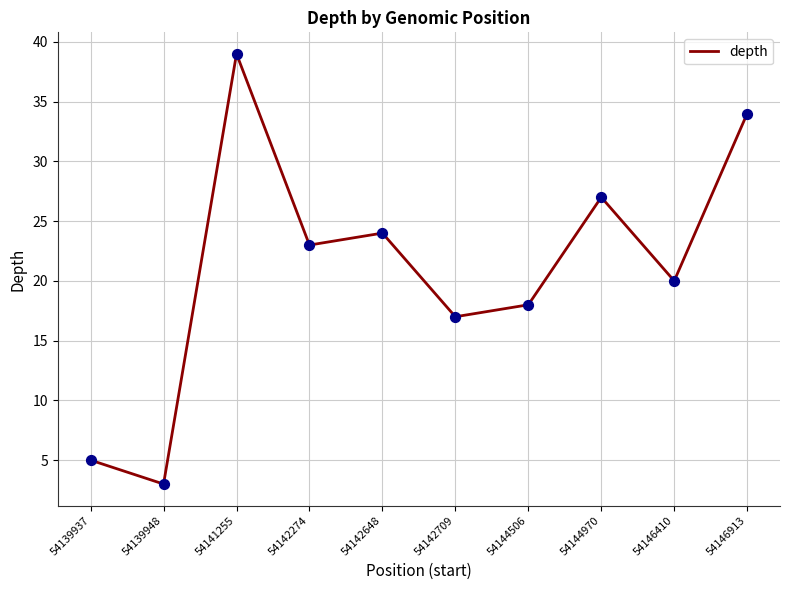

Approximately how many times larger is the value at 54146410 compared to 54146913?

0.6